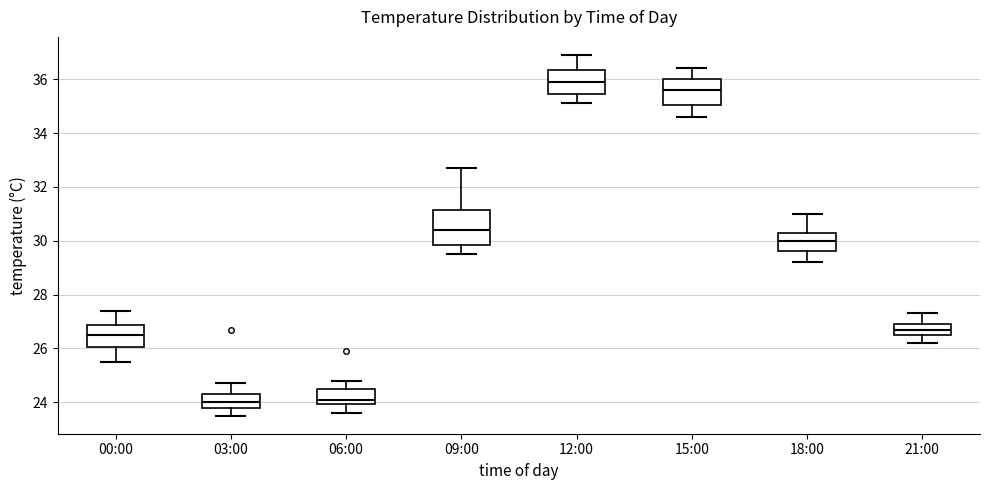

Reading left to right, read every box against the y-axis: the position of its median line, the range the box covers, and the ends of its whiskers. The values are not printed on the chart, so give them approximately, as read against the axis.

00:00: median 26.6, box 26.0 to 26.8, whiskers 25.6 to 27.4
03:00: median 24.0, box 23.8 to 24.4, whiskers 23.6 to 24.8
06:00: median 24.2, box 24.0 to 24.6, whiskers 23.6 to 24.8
09:00: median 30.4, box 29.8 to 31.2, whiskers 29.6 to 32.8
12:00: median 36.0, box 35.4 to 36.4, whiskers 35.2 to 37.0
15:00: median 35.6, box 35.0 to 36.0, whiskers 34.6 to 36.4
18:00: median 30.0, box 29.6 to 30.4, whiskers 29.2 to 31.0
21:00: median 26.8, box 26.6 to 27.0, whiskers 26.2 to 27.4